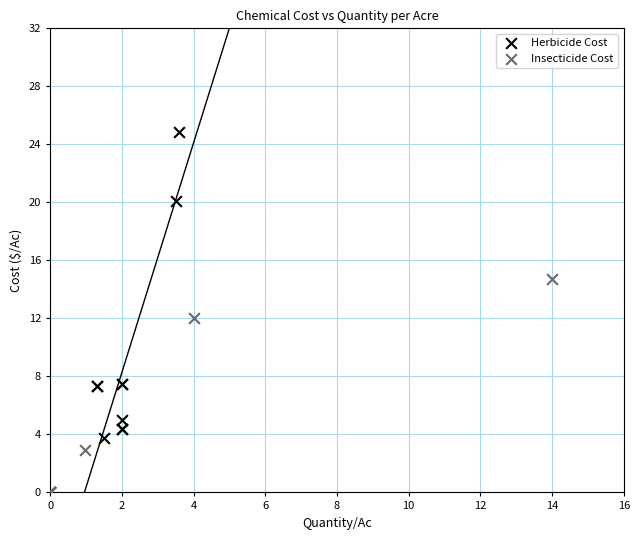

Which series contains the highest Y value?

Herbicide Cost